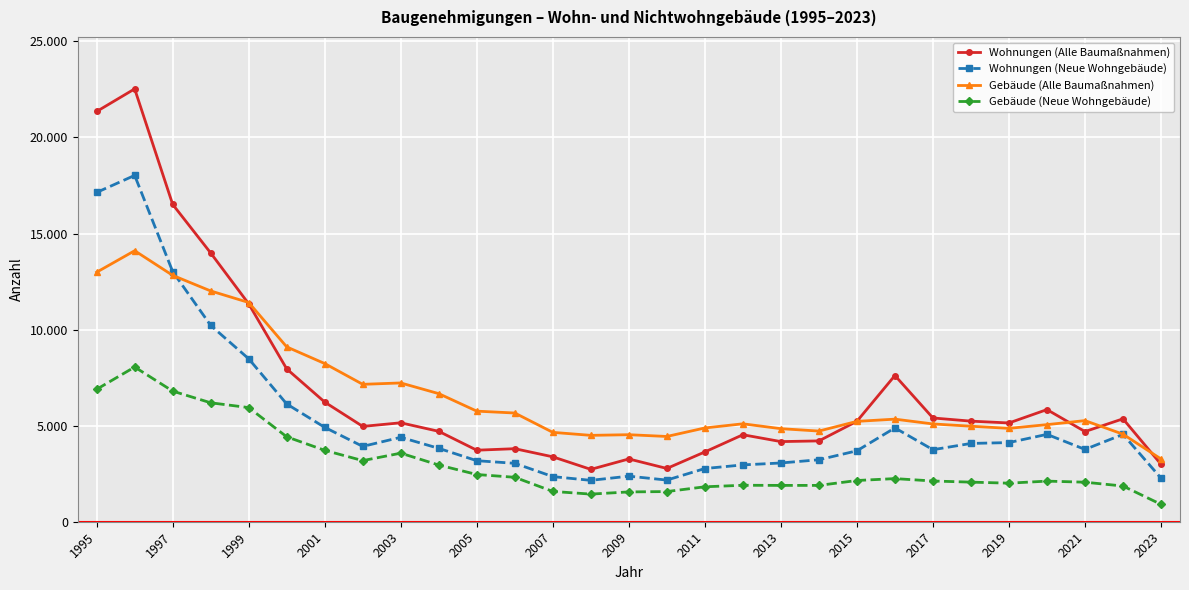

Is this an area chart (filled region under the line)?

No